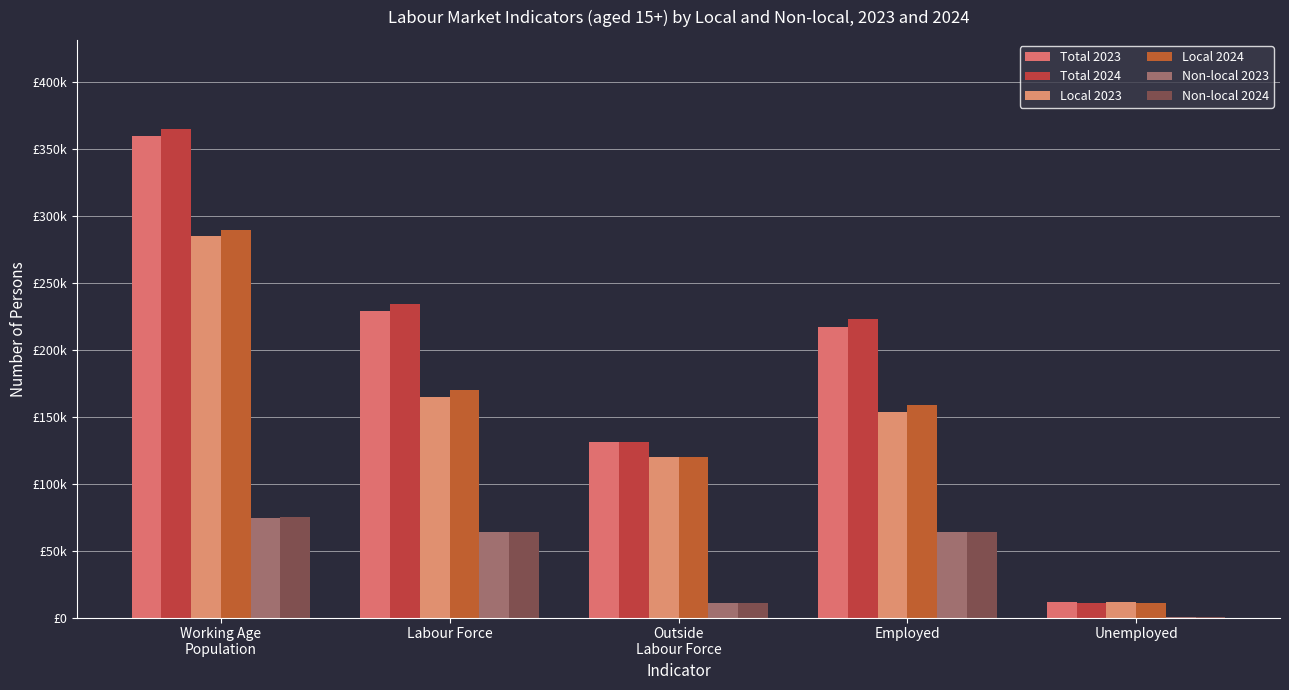

Does the chart contain stacked bars?

No